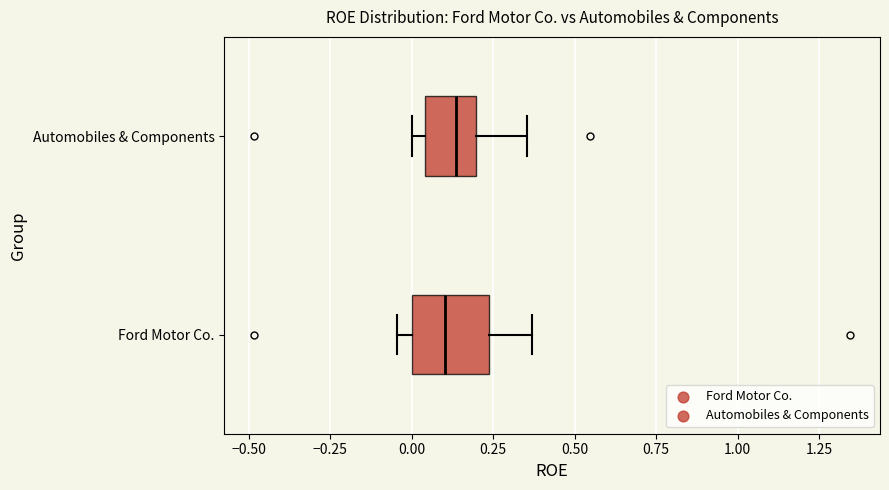

Reading bottom to top, read every box against the x-axis: the position of its median line, the range the box covers, and the ends of its whiskers. The values are not printed on the chart, so give them approximately, as read against the axis.

Ford Motor Co.: median 0.10, box 0.00 to 0.25, whiskers -0.05 to 0.35
Automobiles & Components: median 0.15, box 0.05 to 0.20, whiskers 0.00 to 0.35